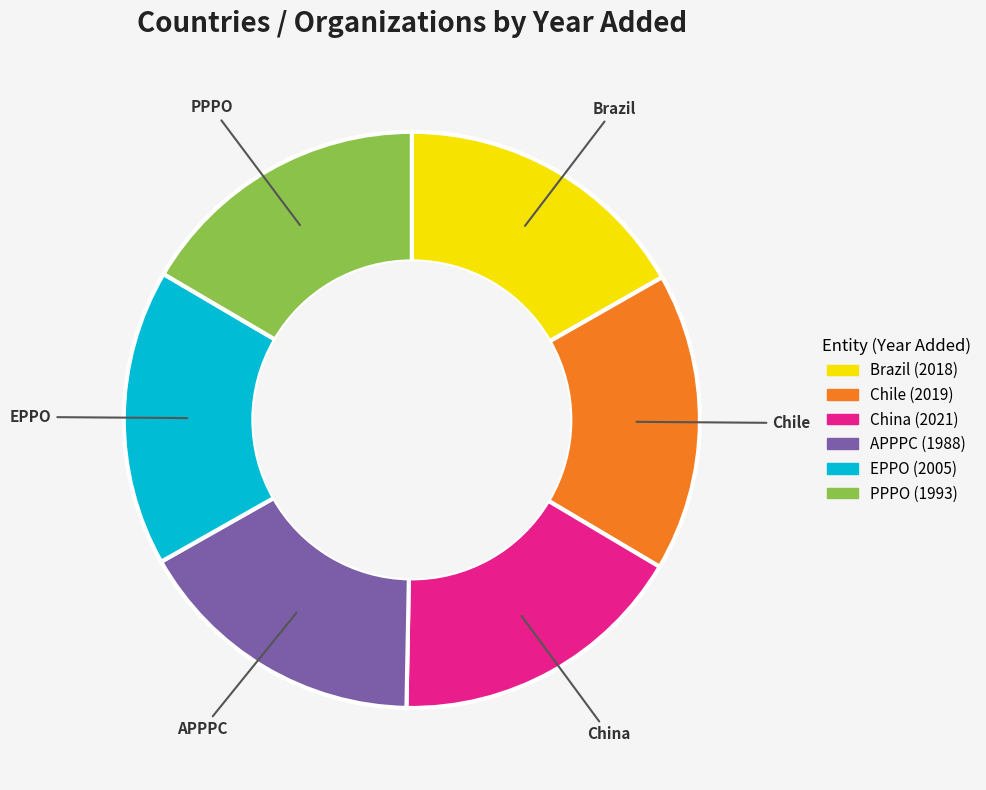

Combined, do PPPO and Brazil account for over 50%?

No